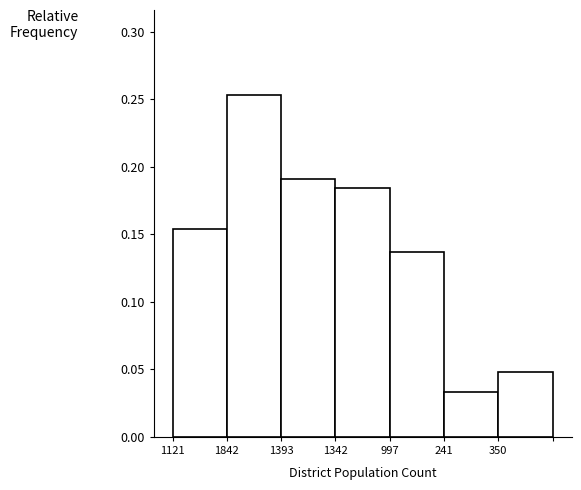

List the labels in order of value, smallest first.

241, 350, 997, 1121, 1342, 1393, 1842